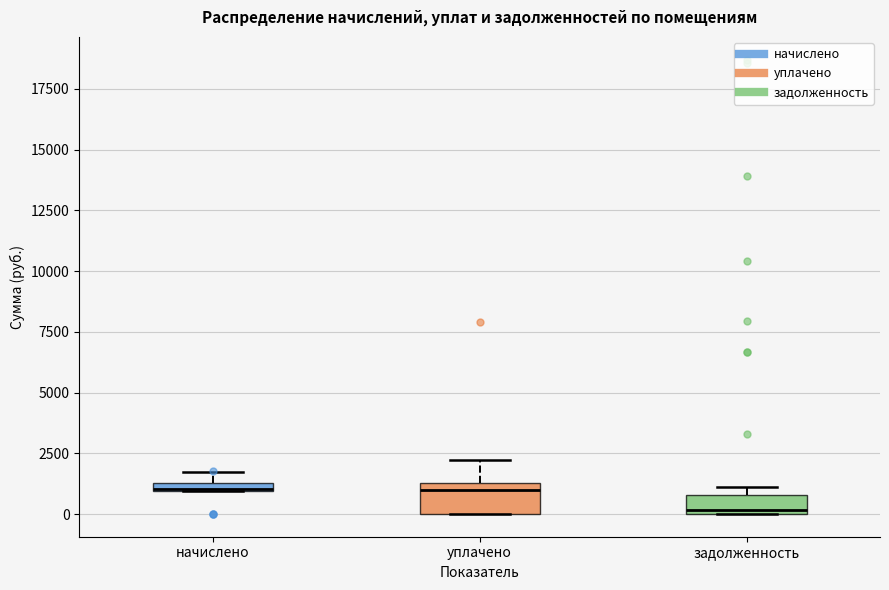

Where does the median line of the box for уплачено sit on the y-axis? The values are not printed on the chart, so give them approximately, as read against the axis.

1000